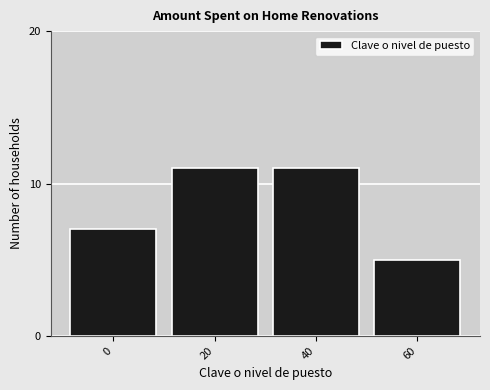

Reading left to right, transcribe all the data shown in this chart.

0=7	20=11	40=11	60=5